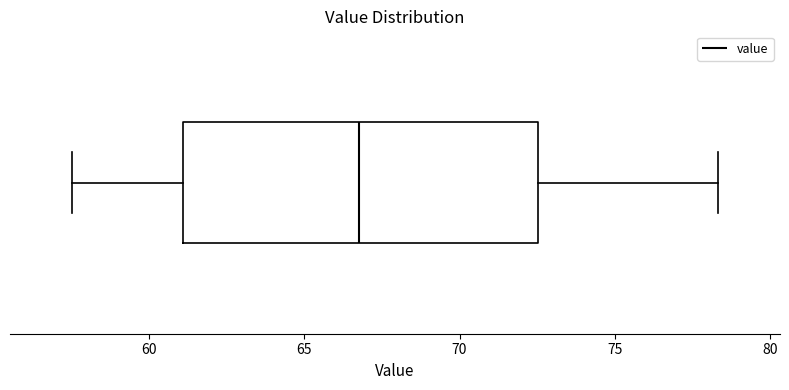

Transcribe this box plot: give where the median line is, the range the box spans, and where the two whiskers end, as read against the x-axis. The values are not printed on the chart, so give them approximately, as read against the axis.

median 67.0, box 61.0 to 72.5, whiskers 57.5 to 78.5